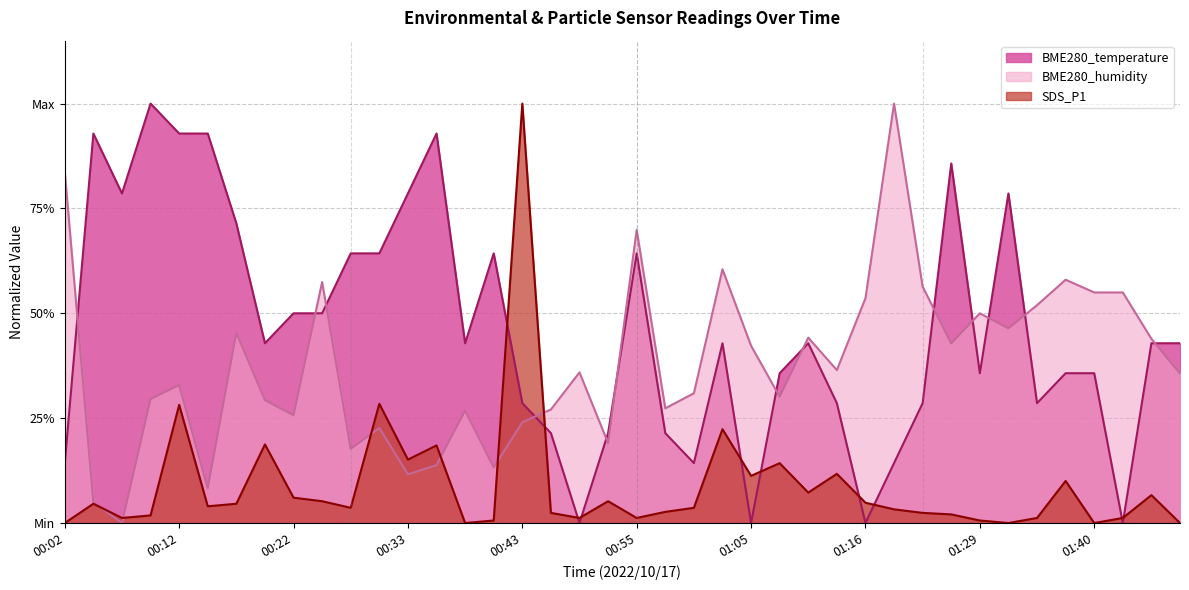

Which series ends up on top after the final intersection of BME280_humidity and BME280_temperature?

BME280_temperature